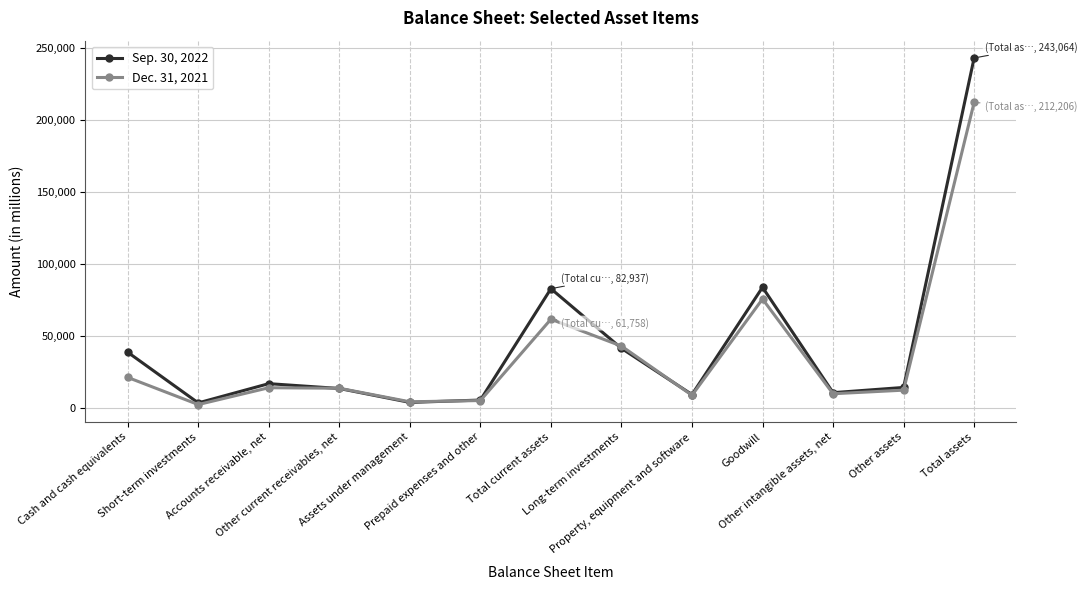

What value does the Dec. 31, 2021 series have at Property, equipment and software?

8969